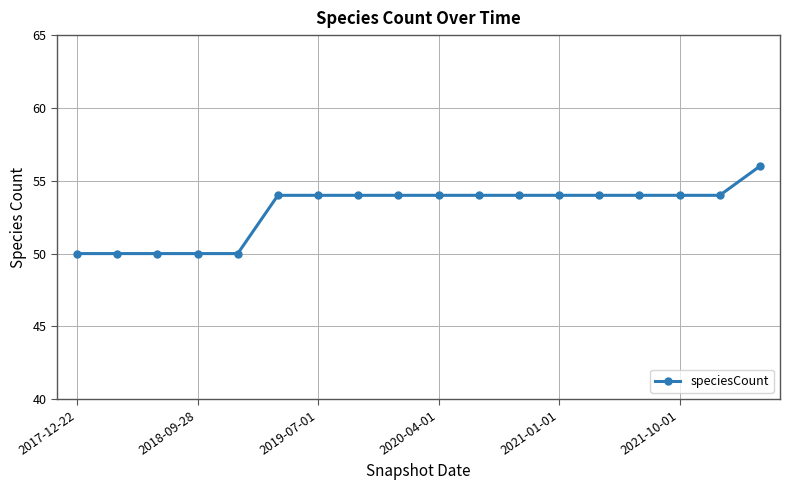

How many lines are shown in the chart?

1